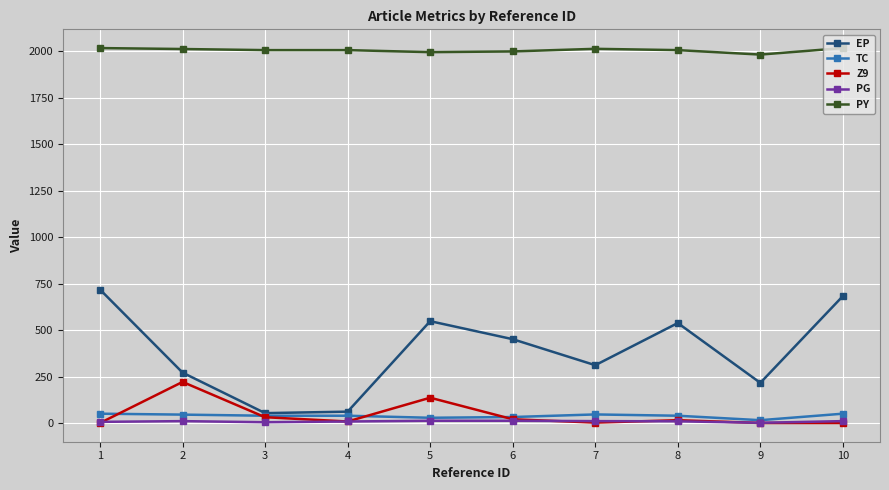

True or false: Z9 and PY intersect in this chart.

False